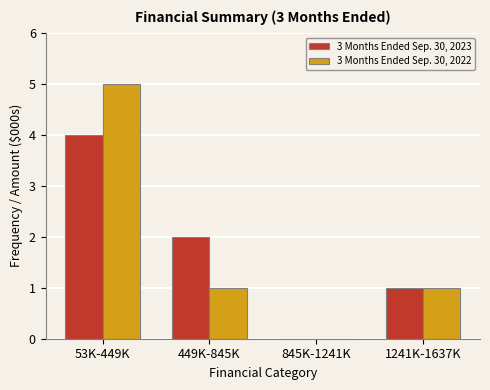

Reading left to right, transcribe all the data shown in this chart.

3 Months Ended Sep. 30, 2023: 53K-449K=4	449K-845K=2	845K-1241K=0	1241K-1637K=1
3 Months Ended Sep. 30, 2022: 53K-449K=5	449K-845K=1	845K-1241K=0	1241K-1637K=1